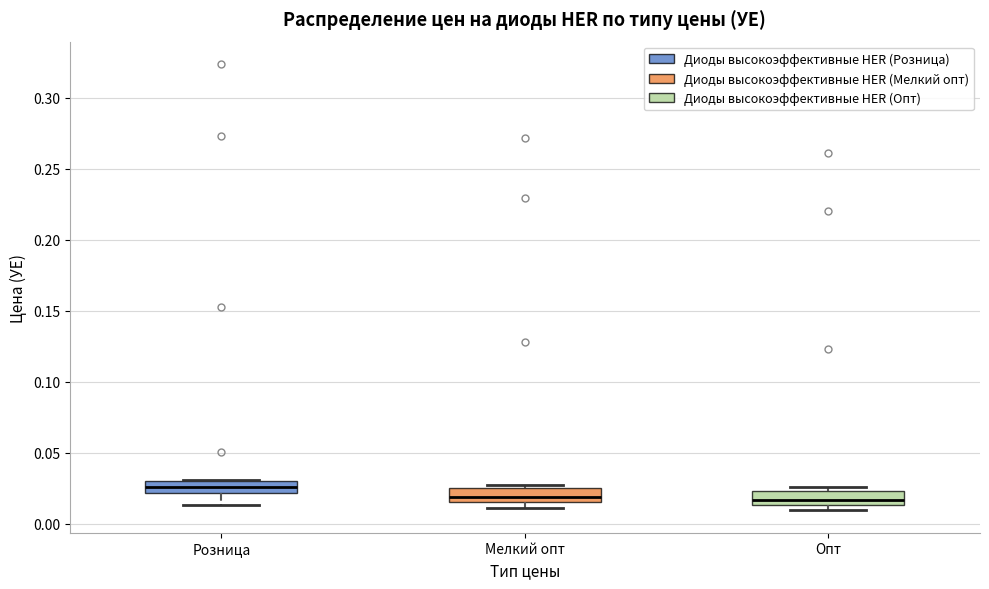

Reading left to right, read every box against the y-axis: the position of its median line, the range the box covers, and the ends of its whiskers. The values are not printed on the chart, so give them approximately, as read against the axis.

Розница: median 0.025, box 0.020 to 0.030, whiskers 0.015 to 0.030
Мелкий опт: median 0.020, box 0.015 to 0.025, whiskers 0.010 to 0.025
Опт: median 0.015 (inside the box), box 0.015 to 0.025, whiskers 0.010 to 0.025 (just above the box's upper edge)